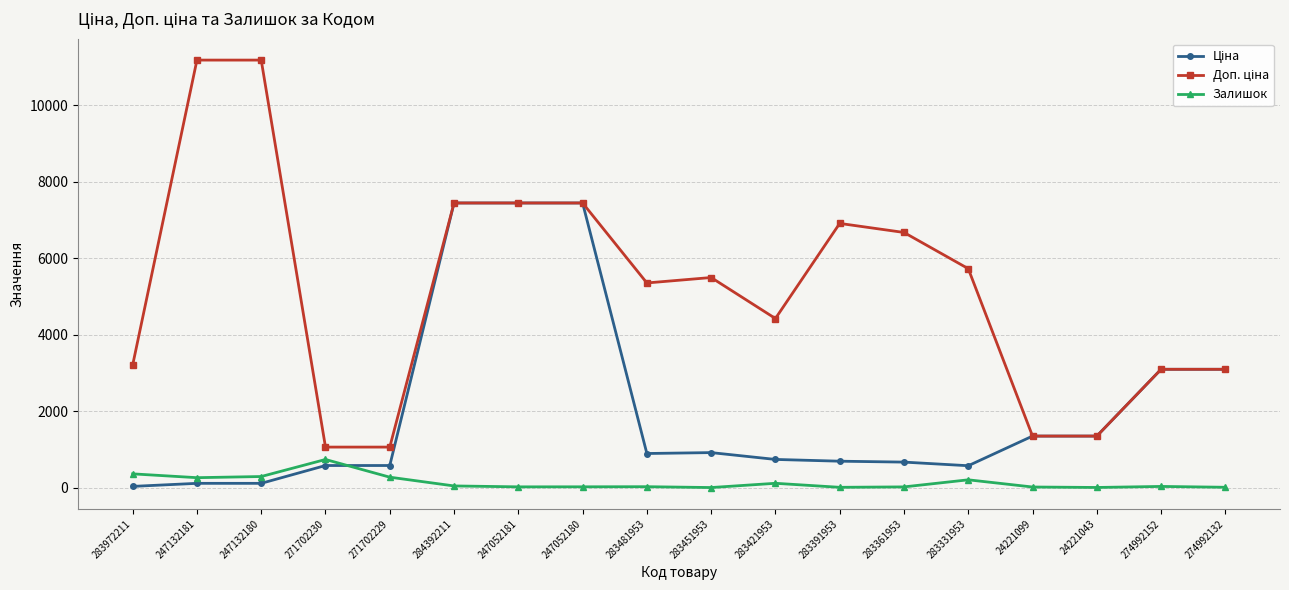

What is the spread (max minus min) of values at 271702230?

481.9